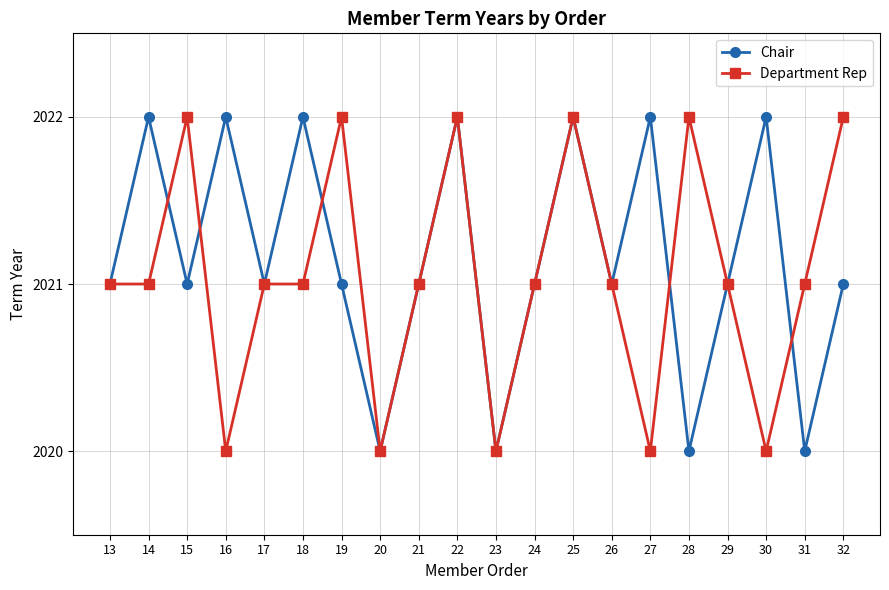

At 32, list the series in order from largest to smallest.

Department Rep, Chair